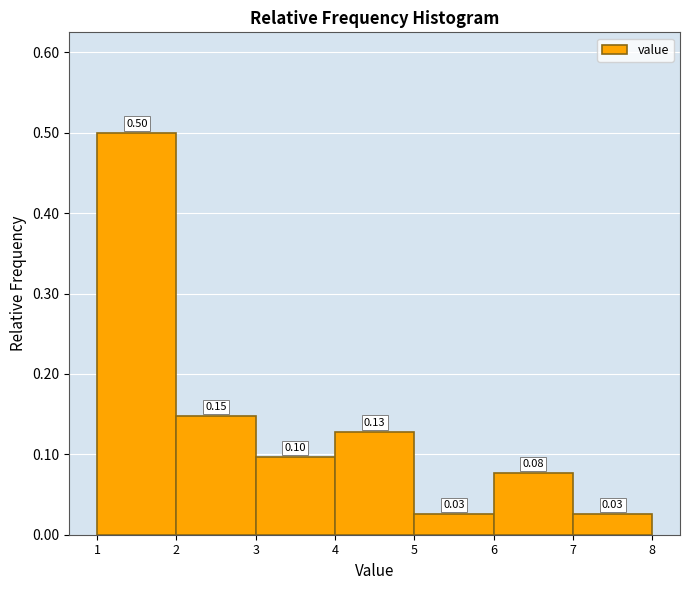

Over which range of the x-axis is the bar tallest?

1 to 2